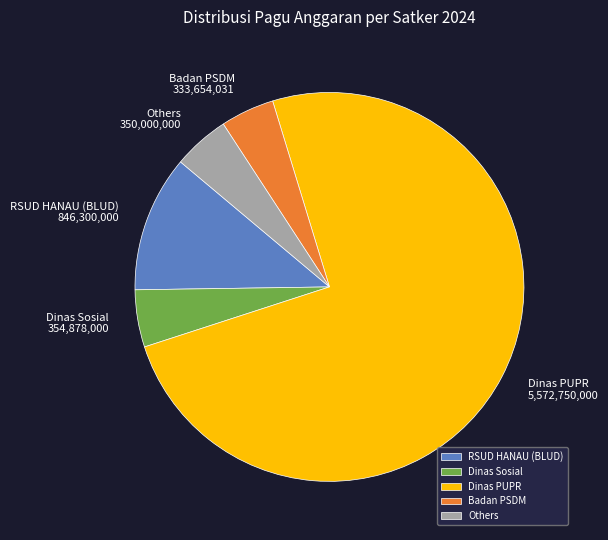

Which slice is the largest?

Dinas PUPR